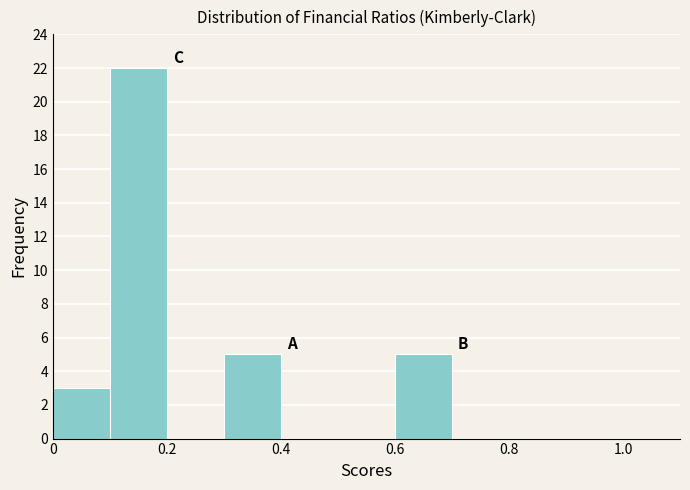

Reading left to right, list every bar in this chart as the range it spans on the x-axis followed by its height. The values are not printed on the chart, so give them approximately, as read against the axis.

0.0 to 0.1: 3
0.1 to 0.2: 22
0.2 to 0.3: 0
0.3 to 0.4: 5
0.4 to 0.5: 0
0.5 to 0.6: 0
0.6 to 0.7: 5
0.7 to 0.8: 0
0.8 to 0.9: 0
0.9 to 1.0: 0
1.0 to 1.1: 0